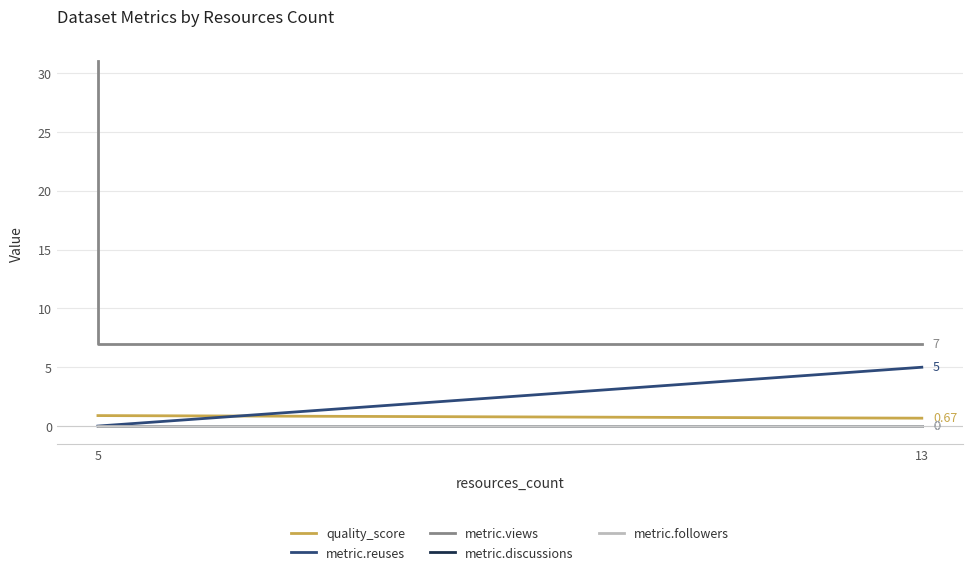

Which series has the widest spread of values?

metric.views